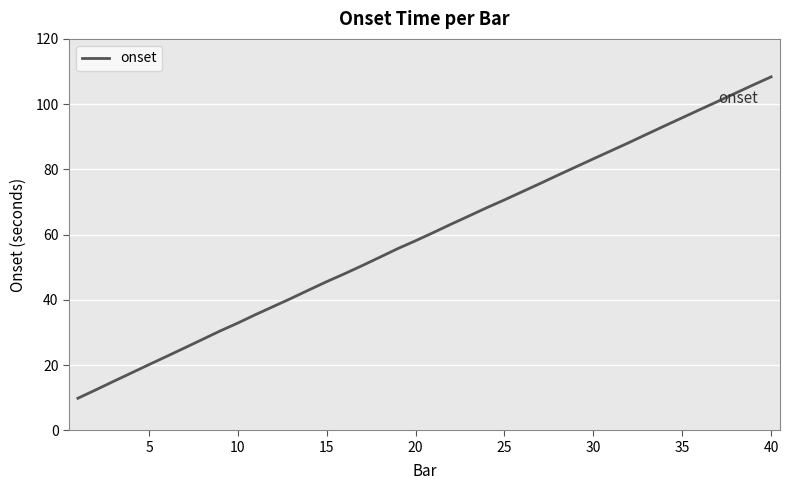

What is the minimum value shown in the chart?

9.8